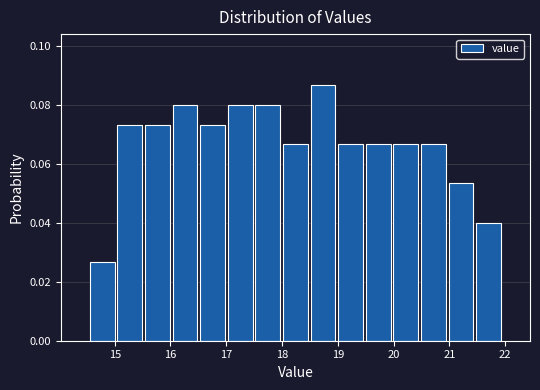

What is the height of the bar covering 17.0 to 17.5 on the x-axis? Neither the bar edges nor the heights are printed on the chart, so give them approximately, as read against the axes.

0.080